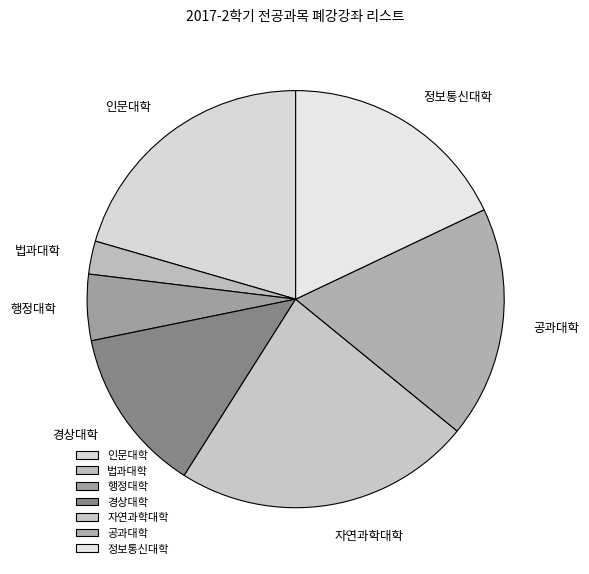

Is there any slice that represents more than half of the pie?

No